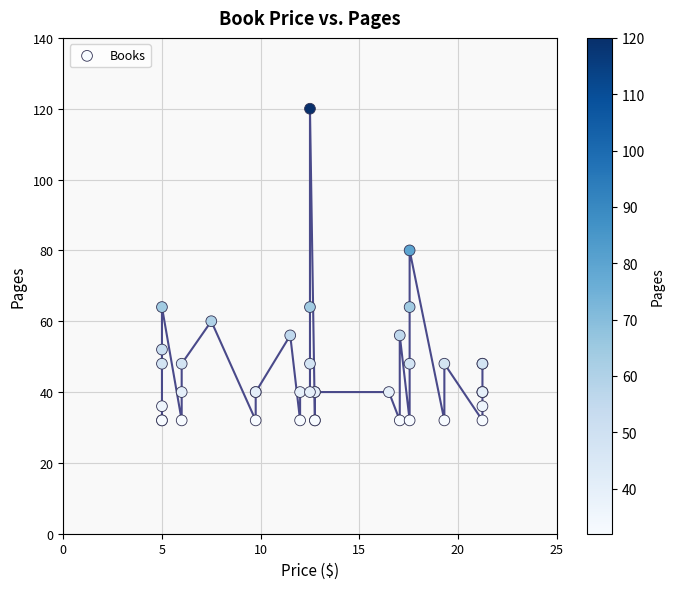

What Y value in the scatter plot is closest to 76?

80